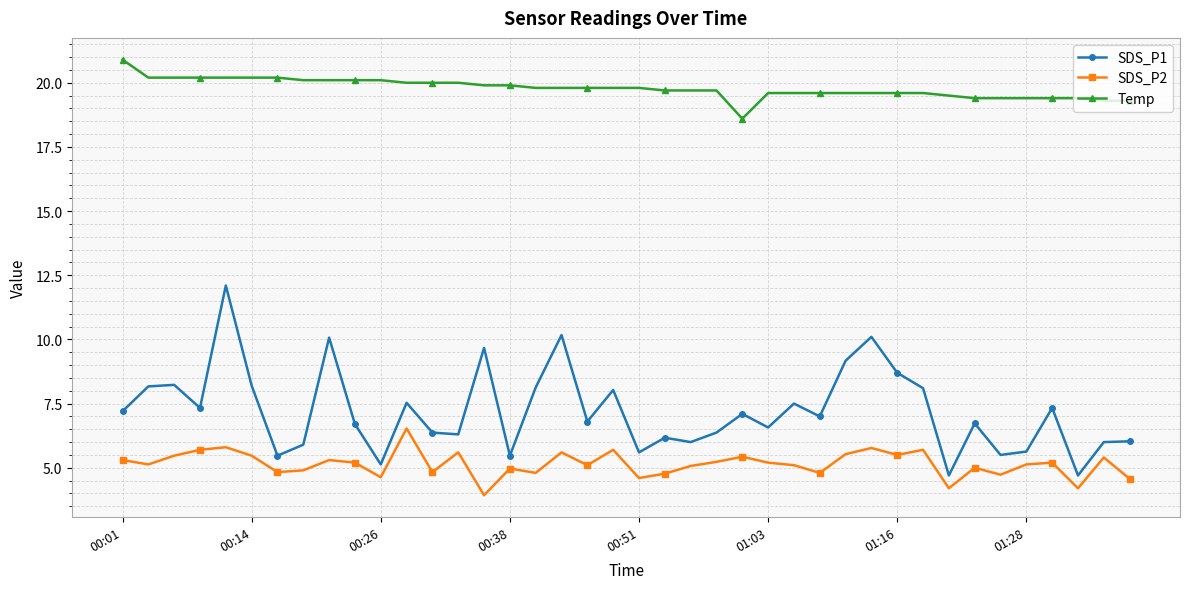

What is the sum of all Temp values?

791.3